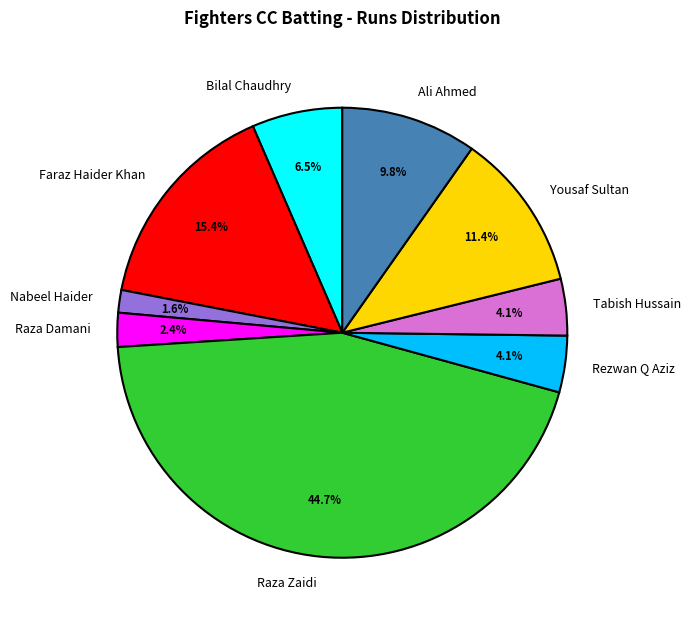

Which category has the biggest portion of the pie?

Raza Zaidi